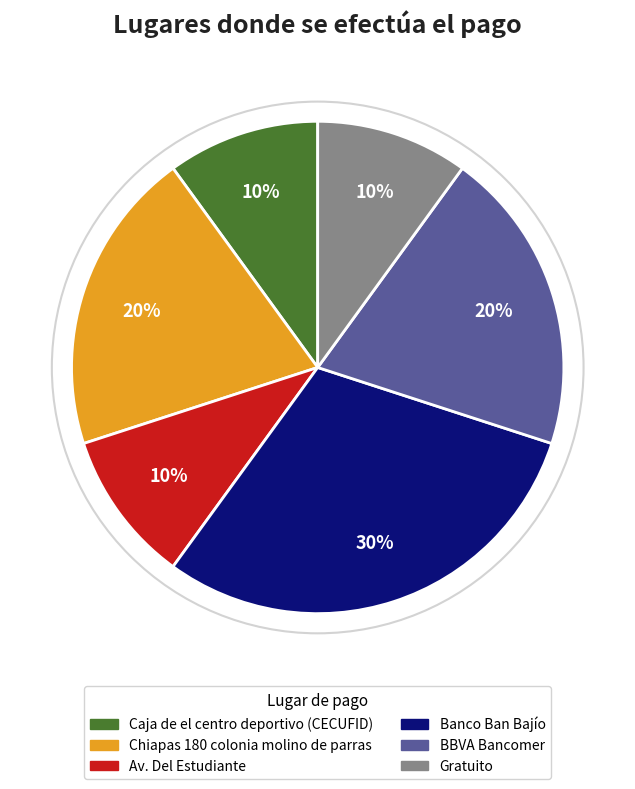

Is it true that Banco Ban Bajío is 22% of the pie?

False